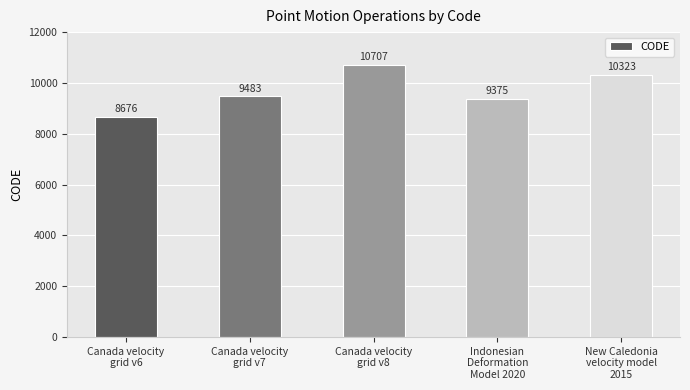

What is the label of the 5th bar from the right?

Canada velocity
grid v6